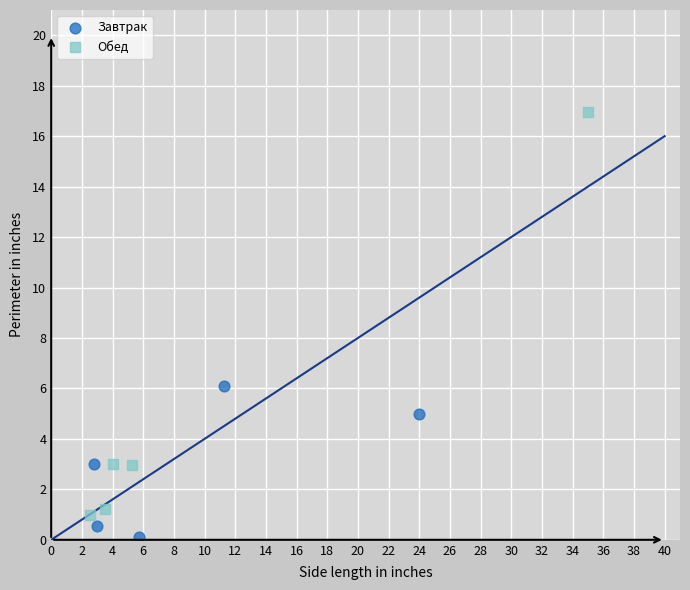

What are all the series names shown in the legend?

Завтрак, Обед